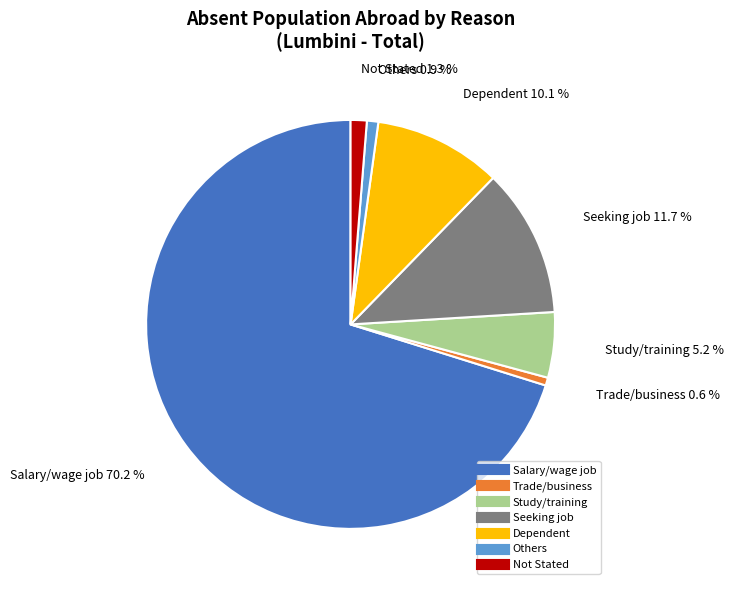

Which slice represents more than half of the pie?

Salary/wage job